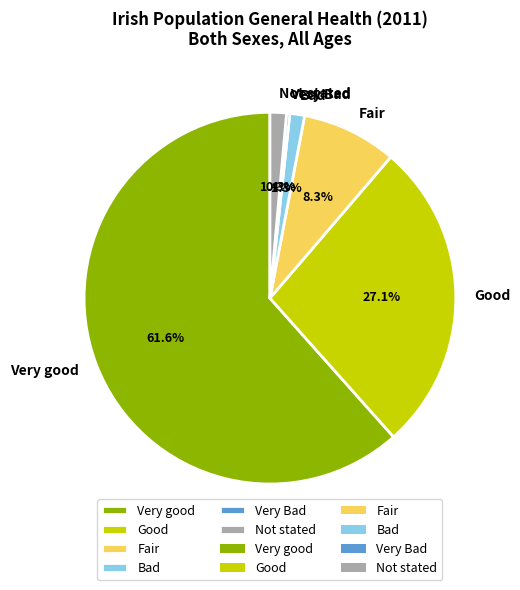

To the nearest percent, what is the average slice percentage?

17%